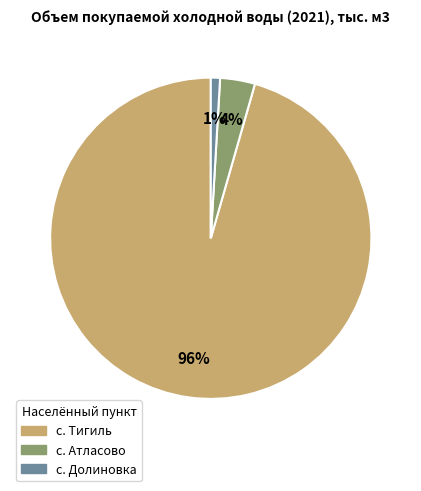

Do с. Долиновка and с. Тигиль together represent more than half of the pie?

Yes